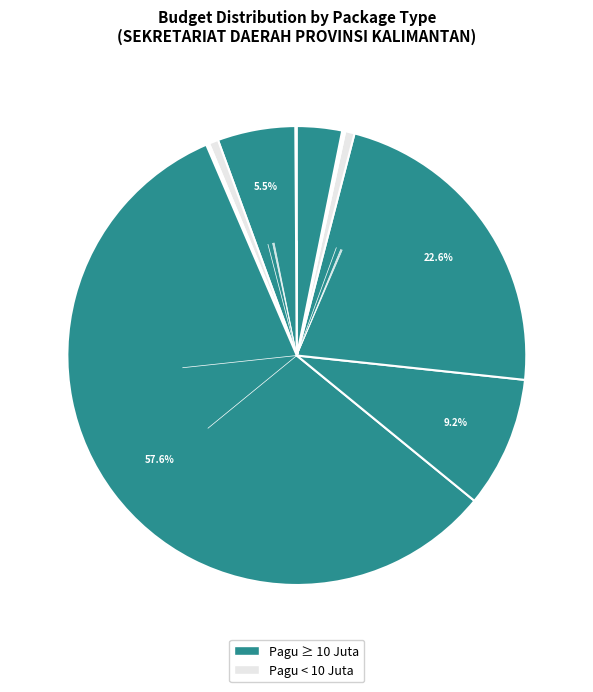

Count the number of slices in the pie.

12